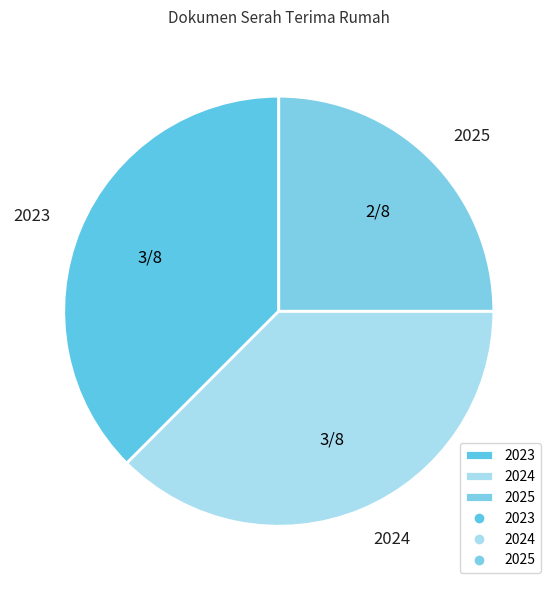

How many slices are in this pie chart?

3